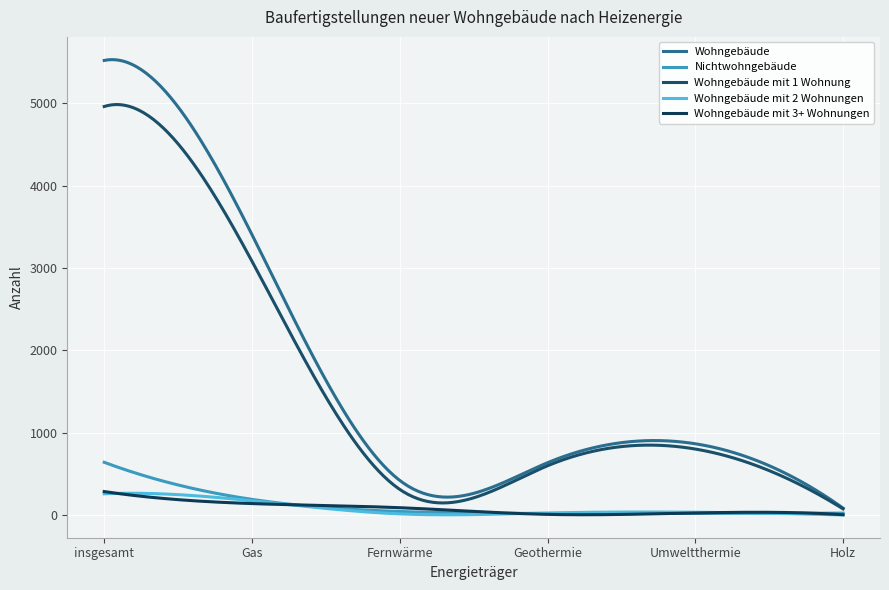

At which category does Wohngebäude mit 1 Wohnung reach its first local valley?

Fernwärme